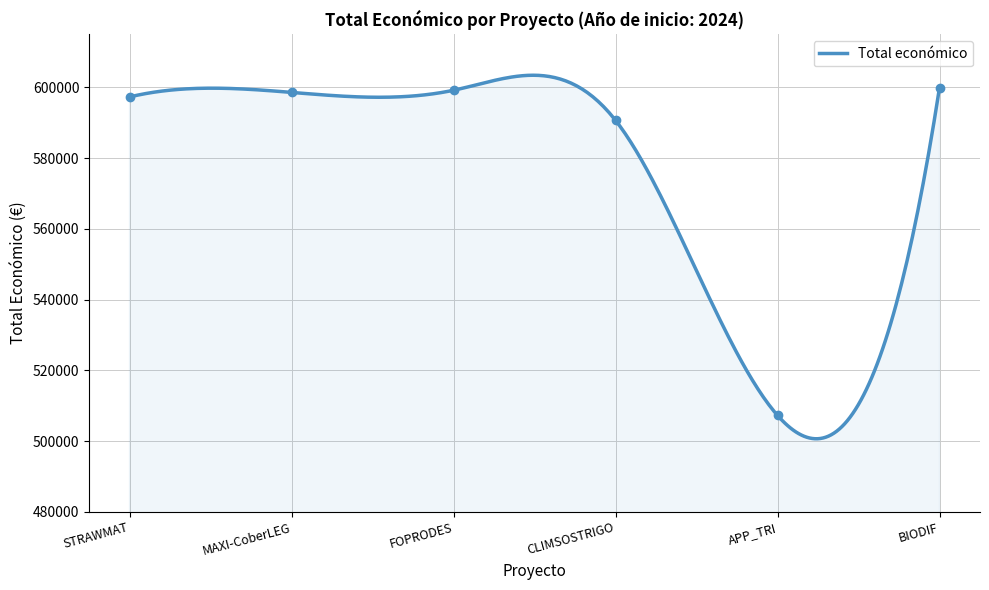

What is the label of the 3rd point from the left?

FOPRODES